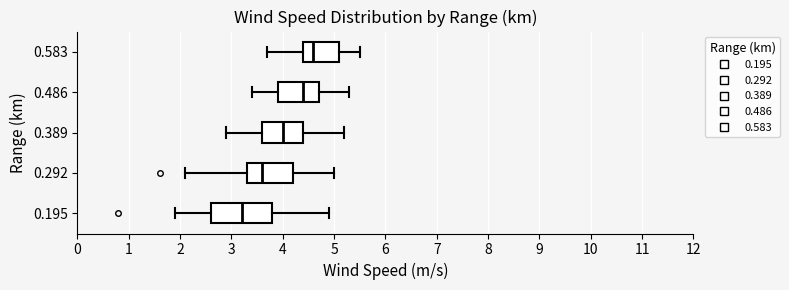

Reading bottom to top, transcribe this box plot: for each box, give where its median line is, the range the box spans, and where its two whiskers end, as read against the x-axis. The values are not printed on the chart, so give them approximately, as read against the axis.

0.195: median 3.2, box 2.6 to 3.8, whiskers 1.9 to 4.9
0.292: median 3.6, box 3.3 to 4.2, whiskers 2.1 to 5.0
0.389: median 4.0, box 3.6 to 4.4, whiskers 2.9 to 5.2
0.486: median 4.4, box 3.9 to 4.7, whiskers 3.4 to 5.3
0.583: median 4.6, box 4.4 to 5.1, whiskers 3.7 to 5.5